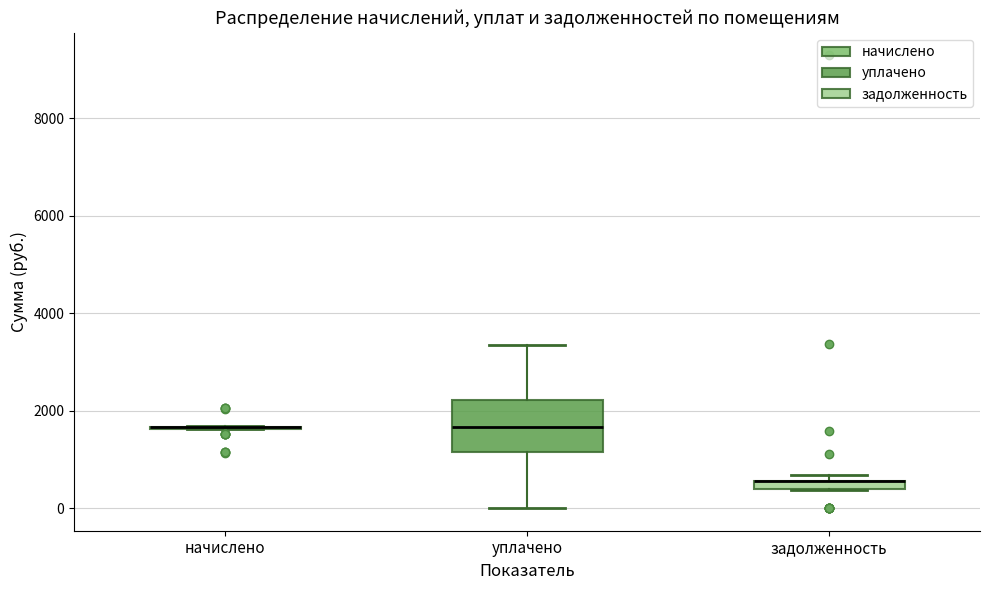

Where is the upper edge of the box for задолженность on the y-axis? The values are not printed on the chart, so give them approximately, as read against the axis.

600